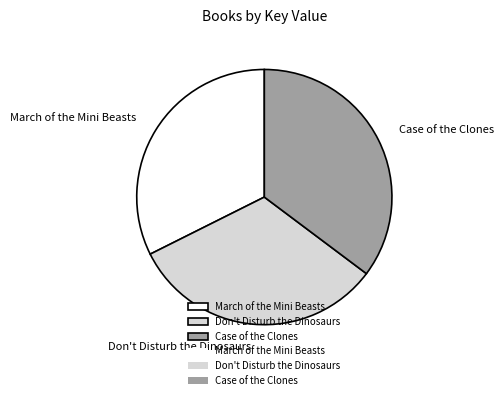

Does March of the Mini Beasts represent more than half of the total?

No